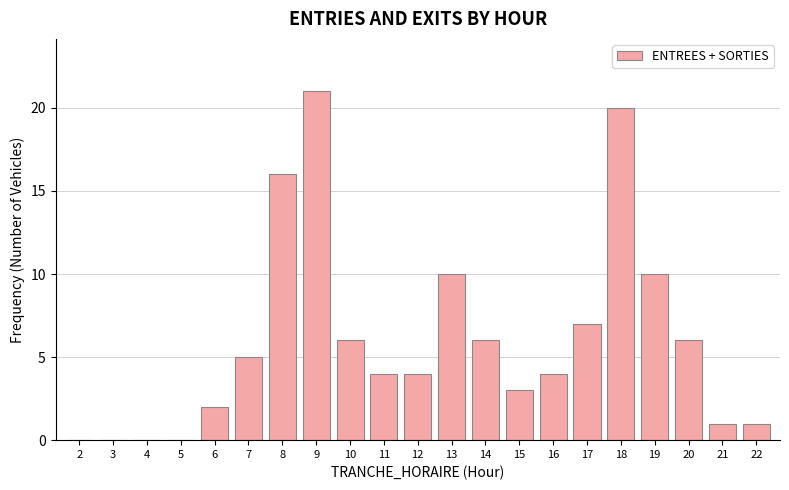

Reading right to left, extract all data points from this chart.

22=1	21=1	20=6	19=10	18=20	17=7	16=4	15=3	14=6	13=10	12=4	11=4	10=6	9=21	8=16	7=5	6=2	5=0	4=0	3=0	2=0